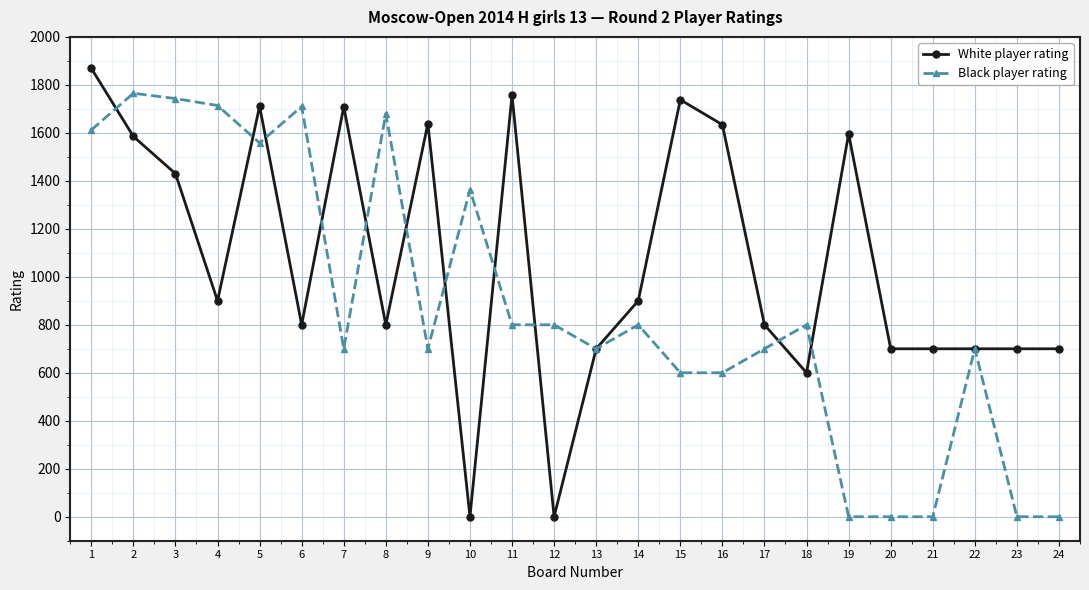

What is the average value of the Black player rating series?

877